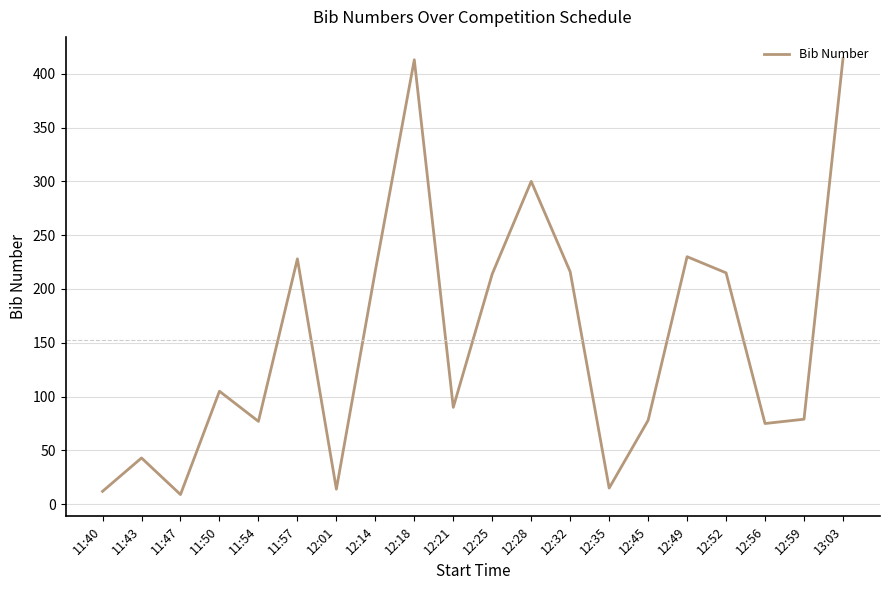

What position from the right is 12:01?

14